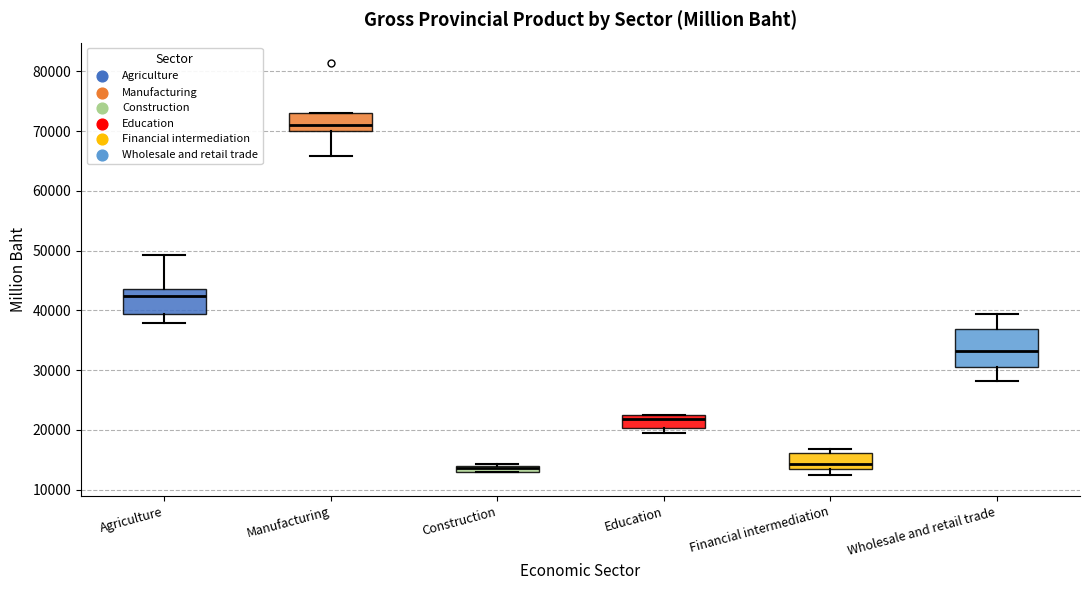

Which box is the tallest, from its lower edge to its upper edge?

Wholesale and retail trade